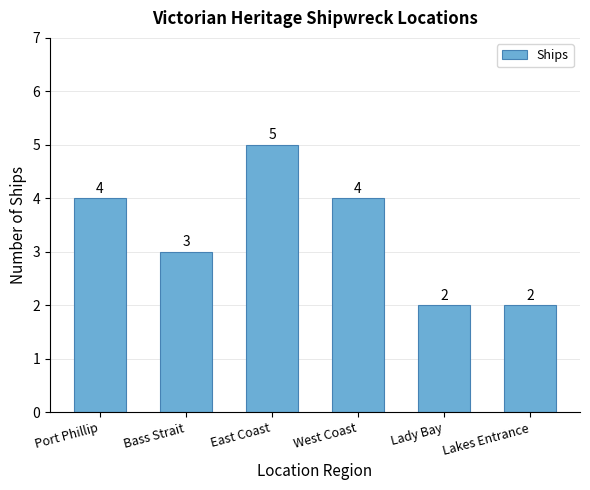

Which category has the highest value across all series?

East Coast